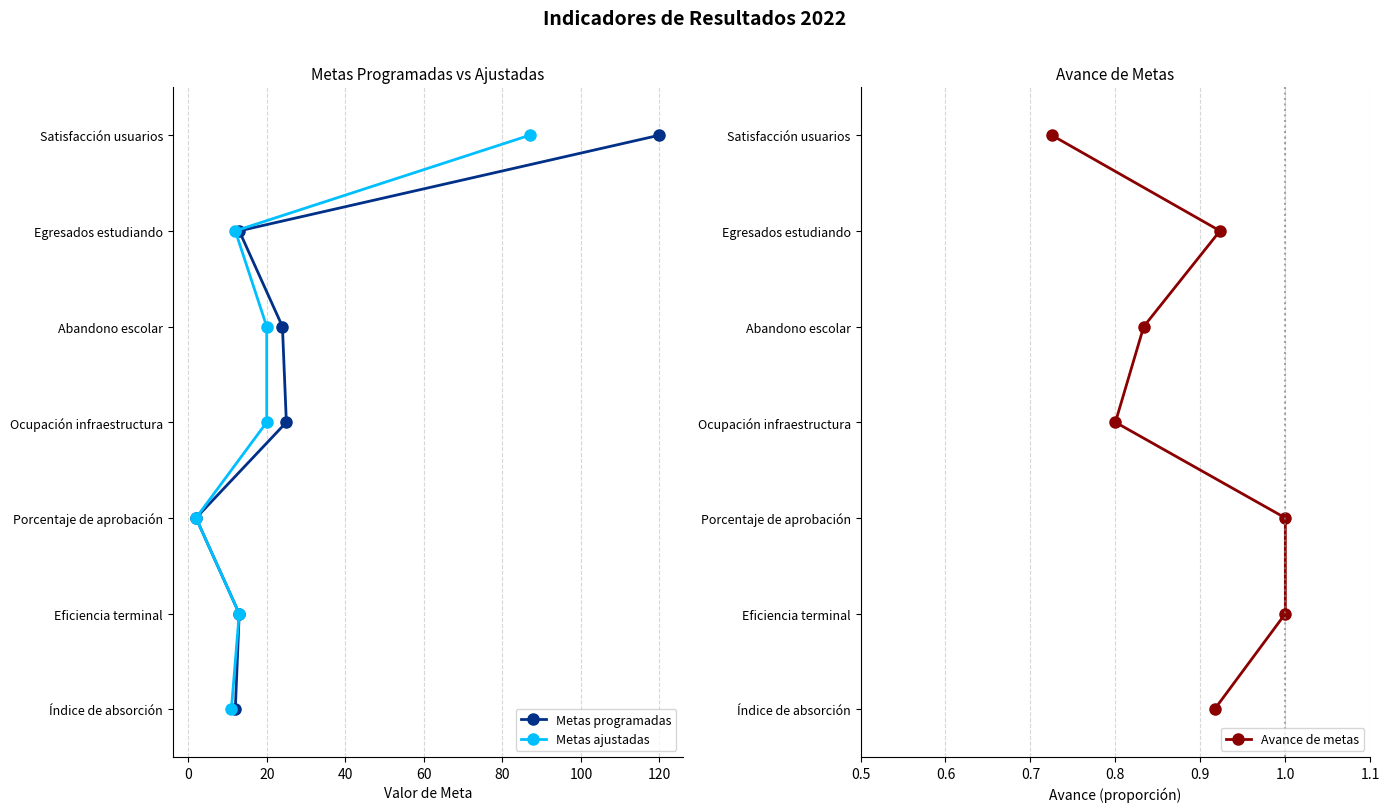

True or false: Avance de metas has more than 0 interior local peaks.

False